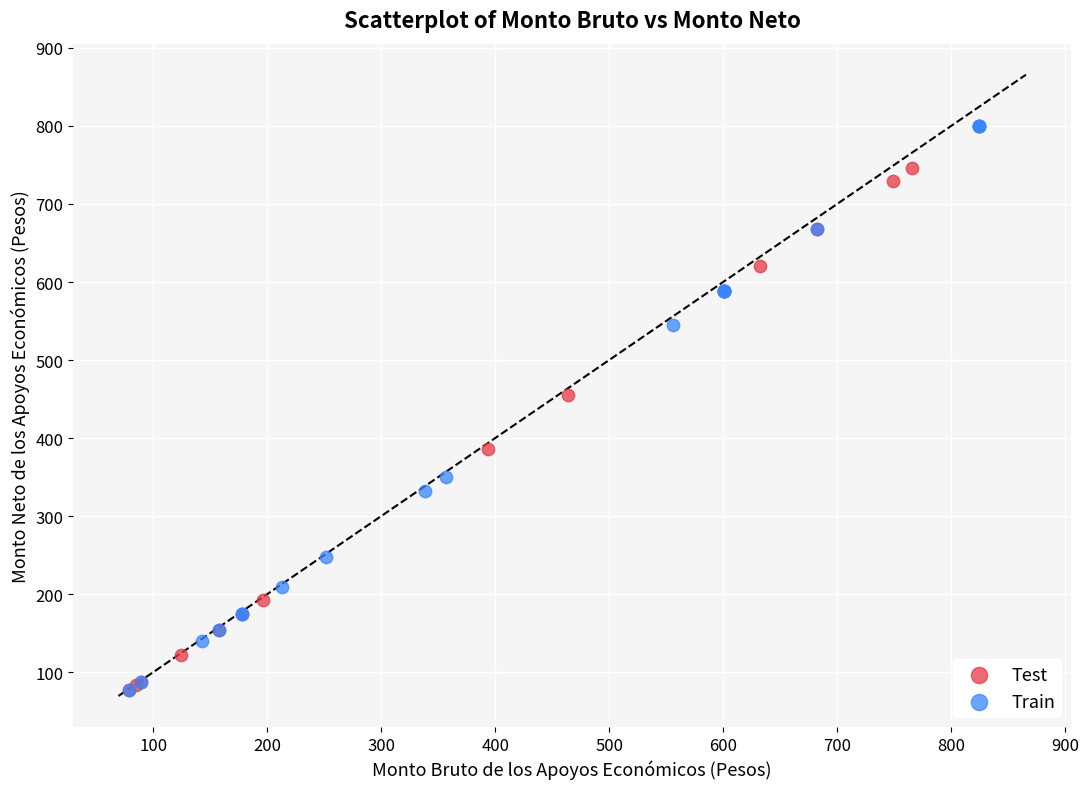

Which series has the widest spread of Y values?

Train